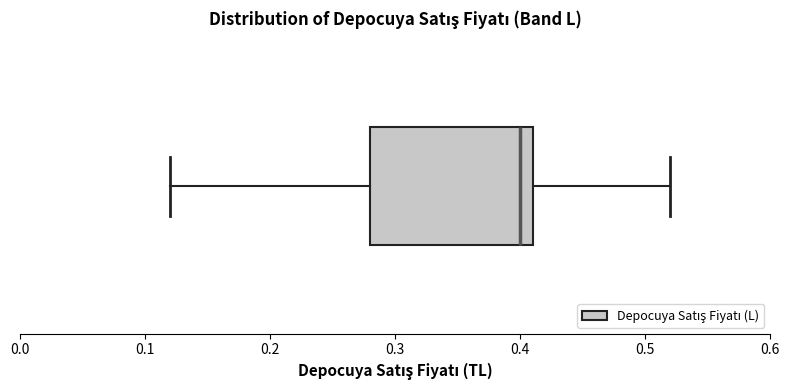

Where does the median line of the box sit on the x-axis? The values are not printed on the chart, so give them approximately, as read against the axis.

0.40